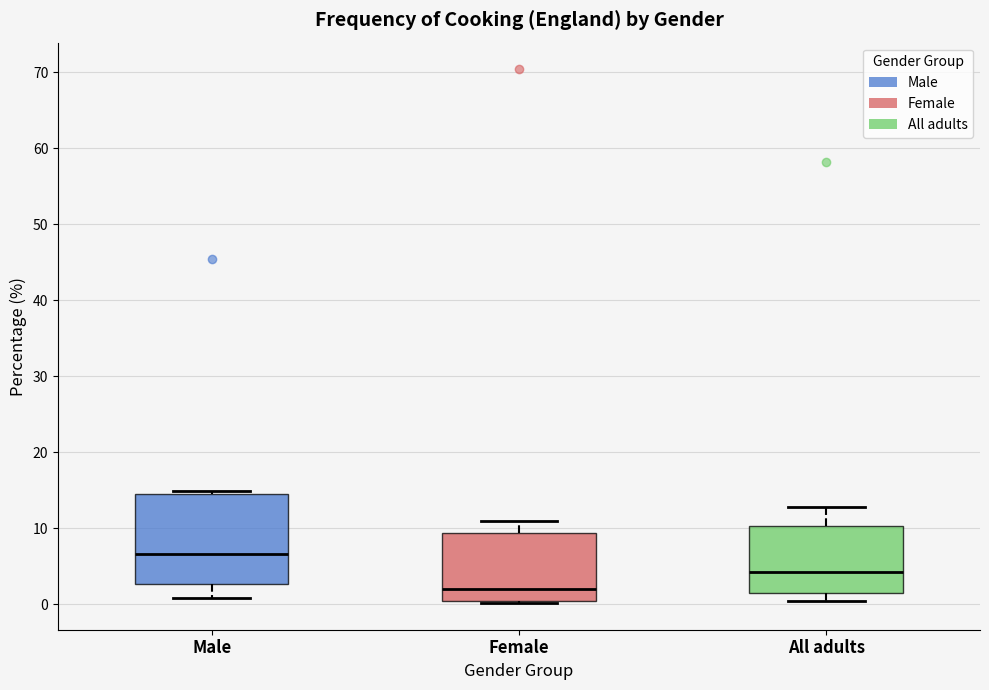

Reading left to right, read every box against the y-axis: the position of its median line, the range the box covers, and the ends of its whiskers. The values are not printed on the chart, so give them approximately, as read against the axis.

Male: median 7, box 3 to 15, whiskers 1 to 15 (just above the box's upper edge)
Female: median 2, box 0 to 9, whiskers 0 to 11
All adults: median 4, box 1 to 10, whiskers 0 to 13